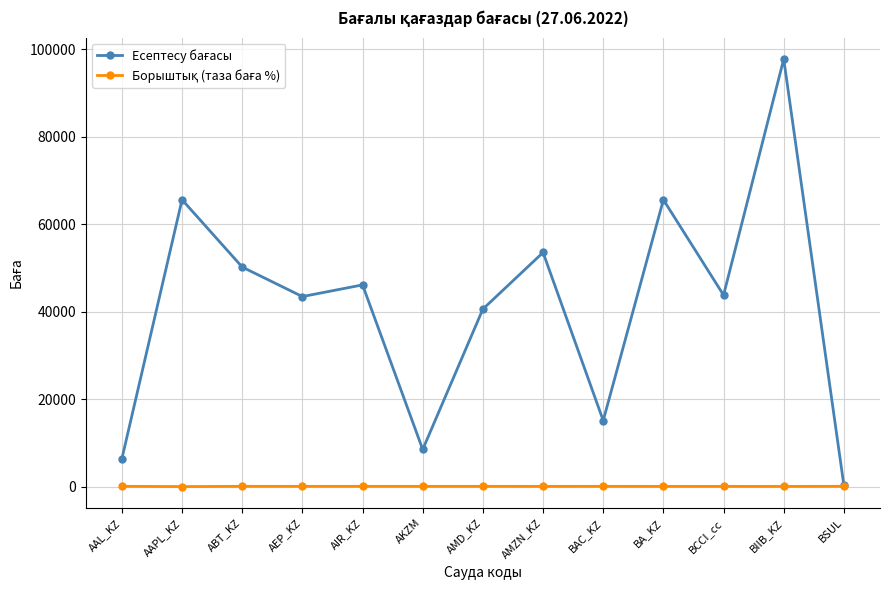

What is the label of the 12th point from the left?

BIIB_KZ